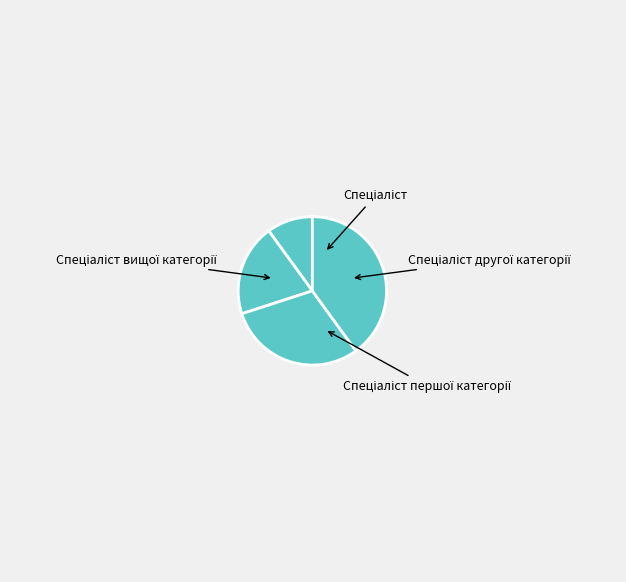

Does any single category account for the majority?

No